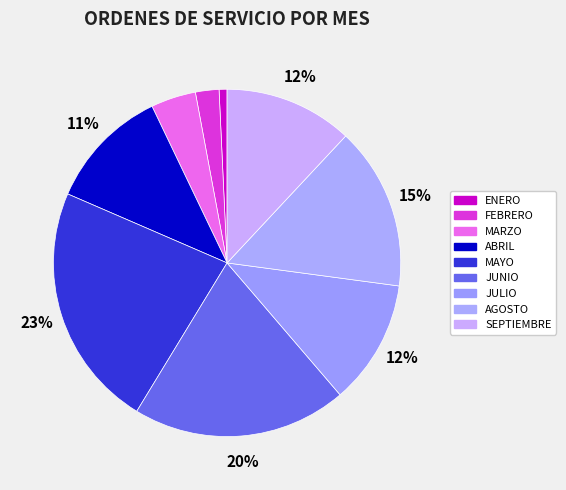

What percentage is the AGOSTO slice, to the nearest percent?

15%